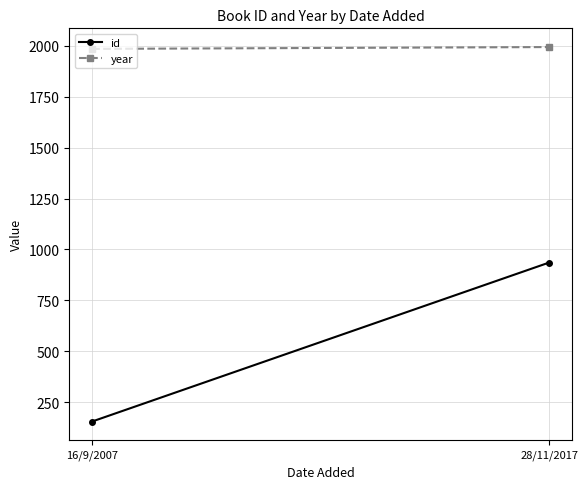

List the labels in order of id value, smallest first.

16/9/2007, 28/11/2017